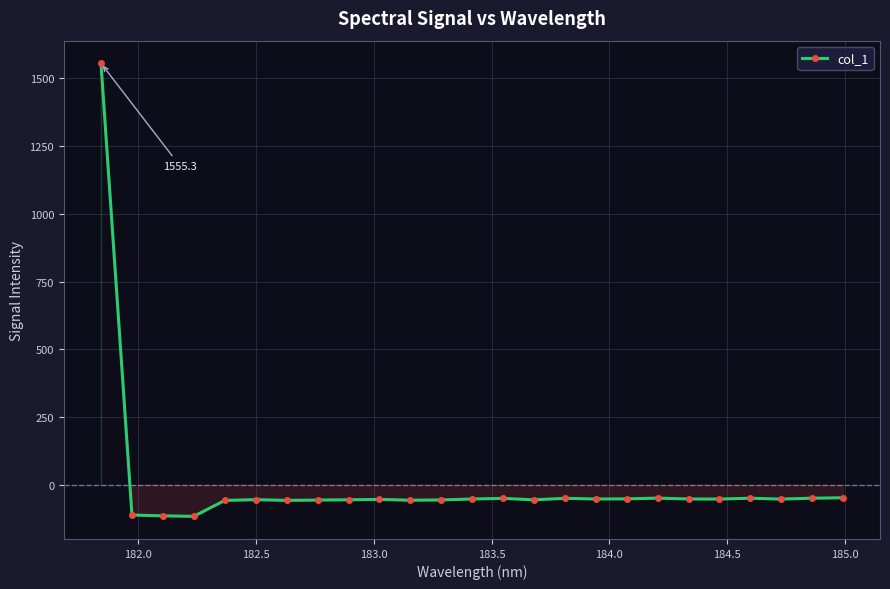

True or false: there are more than 0 points higher than both neighbors.

True